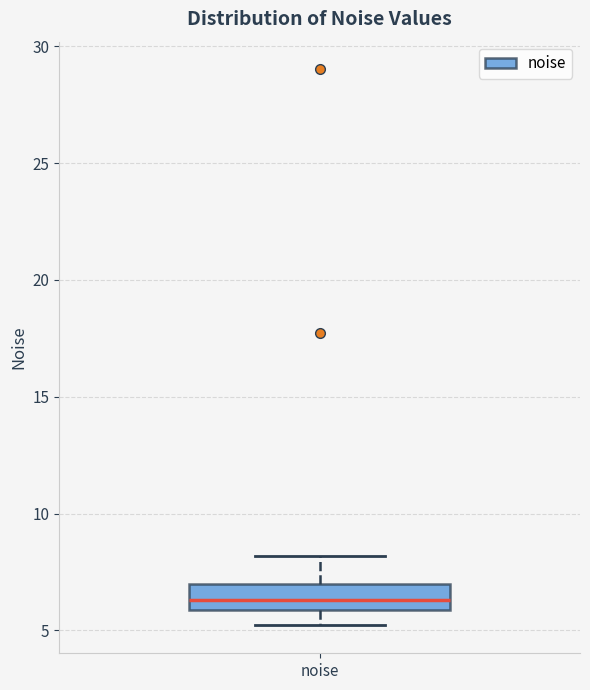

Where does the lower whisker of the box for noise end on the y-axis? The values are not printed on the chart, so give them approximately, as read against the axis.

5.0